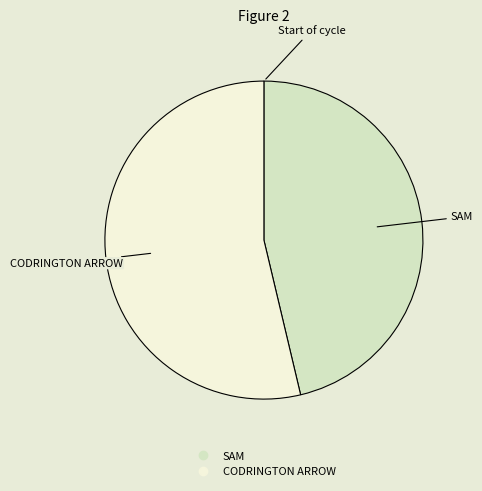

Which category has the smallest portion of the pie?

SAM